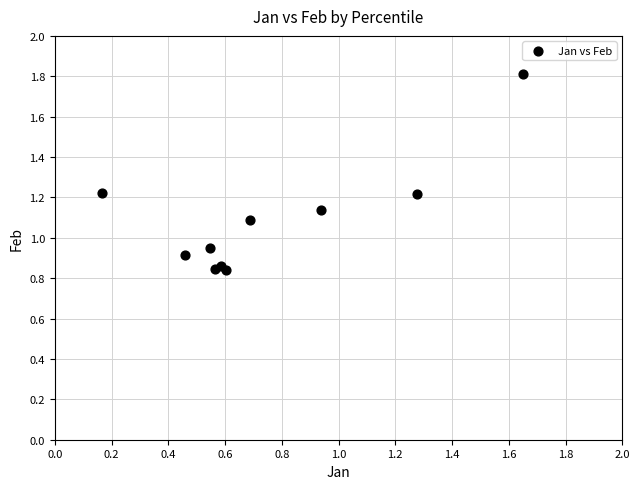

What is the average X value?

0.7